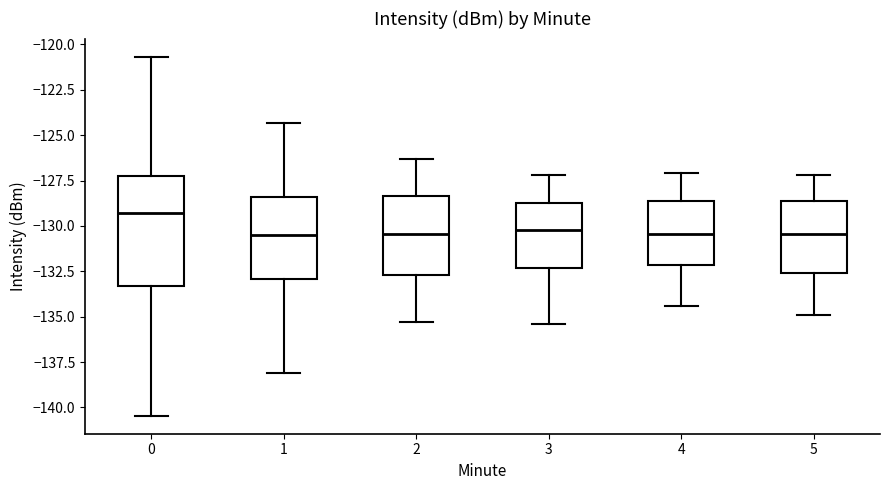

Which box is the tallest, from its lower edge to its upper edge?

0